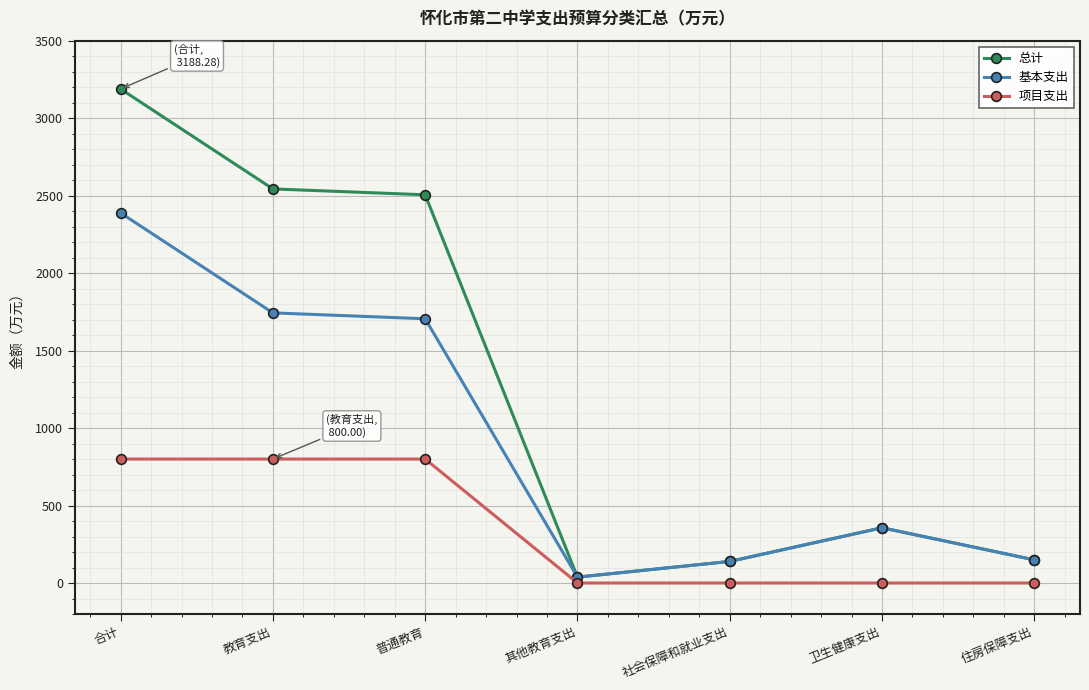

True or false: 项目支出 and 总计 cross at least once.

False